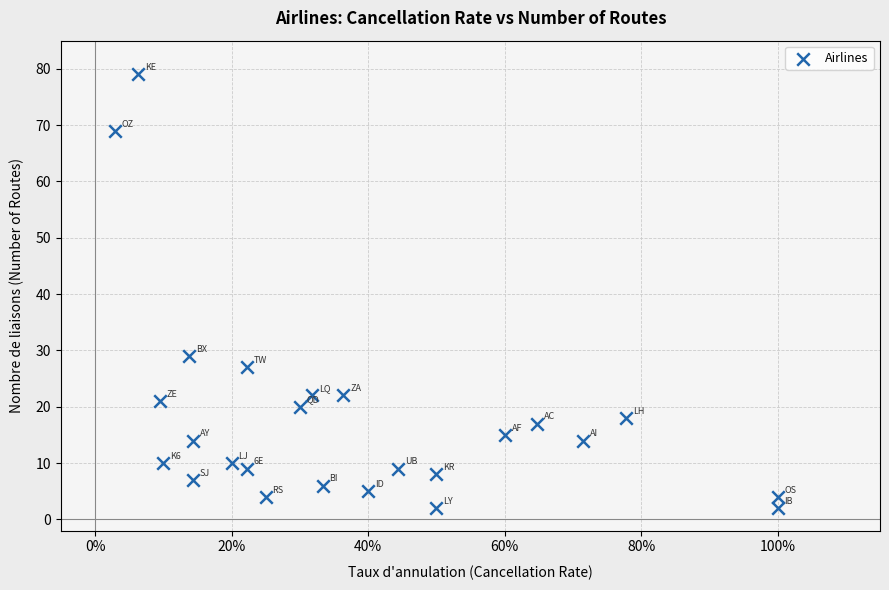

What is the range of Y values (max minus min)?

77